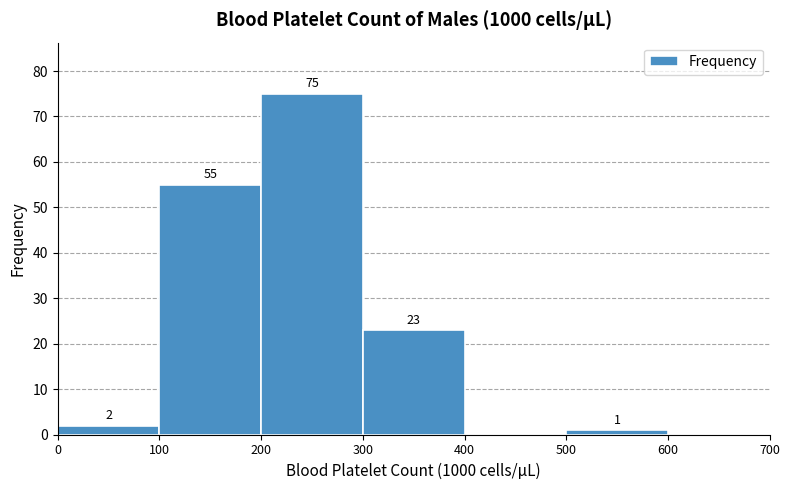

Which range on the x-axis has the tallest bar?

200 to 300